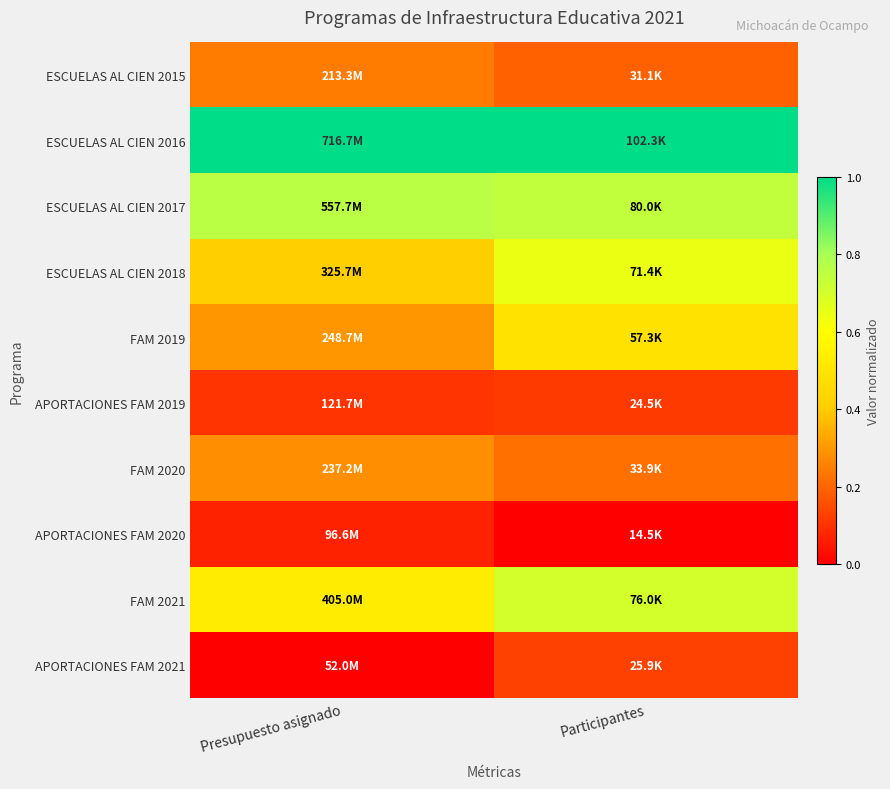

Reading right to left, list all the values displayed in this chart.

ESCUELAS AL CIEN 2015: Participantes=0.2	Presupuesto asignado=0.2
ESCUELAS AL CIEN 2016: Participantes=1.0	Presupuesto asignado=1.0
ESCUELAS AL CIEN 2017: Participantes=0.7	Presupuesto asignado=0.8
ESCUELAS AL CIEN 2018: Participantes=0.6	Presupuesto asignado=0.4
FAM 2019: Participantes=0.5	Presupuesto asignado=0.3
APORTACIONES FAM 2019: Participantes=0.1	Presupuesto asignado=0.1
FAM 2020: Participantes=0.2	Presupuesto asignado=0.3
APORTACIONES FAM 2020: Participantes=0.0	Presupuesto asignado=0.1
FAM 2021: Participantes=0.7	Presupuesto asignado=0.5
APORTACIONES FAM 2021: Participantes=0.1	Presupuesto asignado=0.0